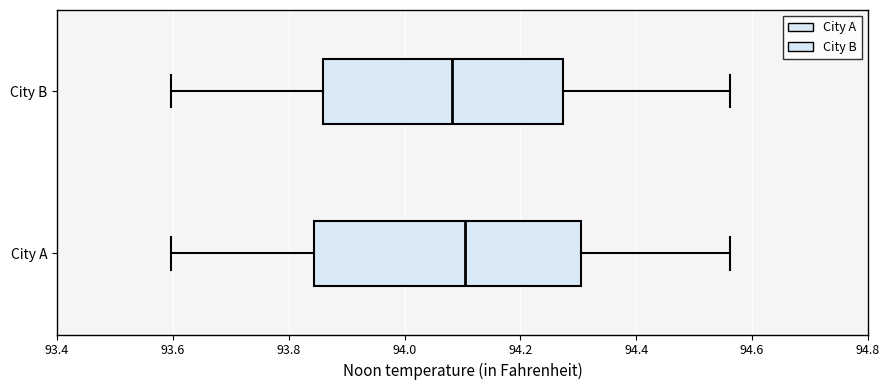

Which box has the furthest to the right median line?

City A